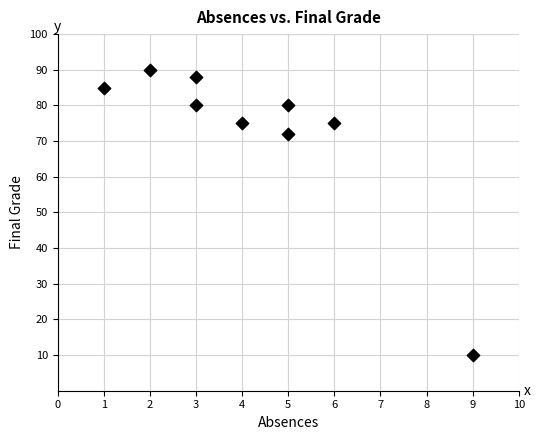

What is the range of Y values (max minus min)?

80